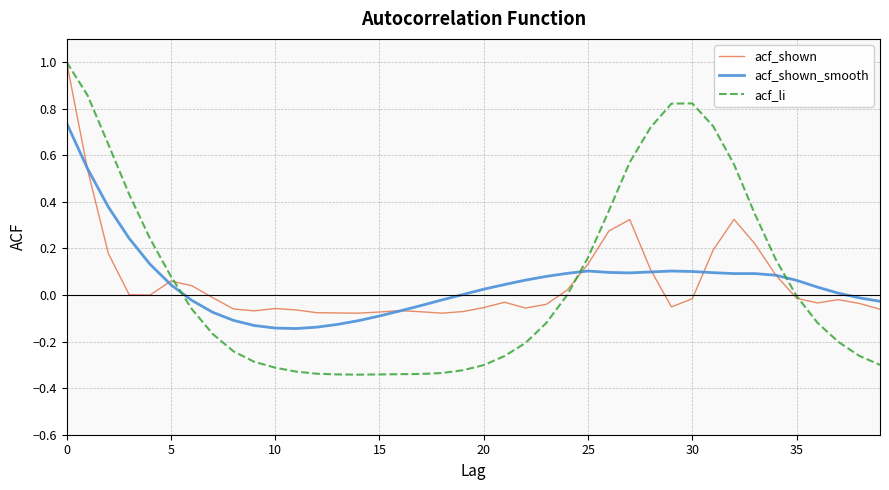

What is the maximum value for acf_shown?

1.0